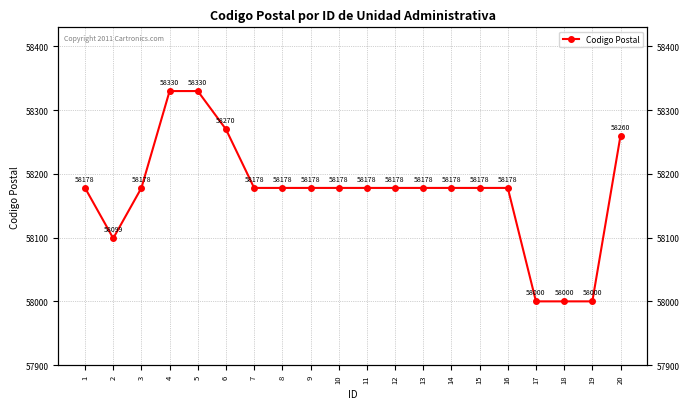

True or false: the data shows 58330 at 5.

True